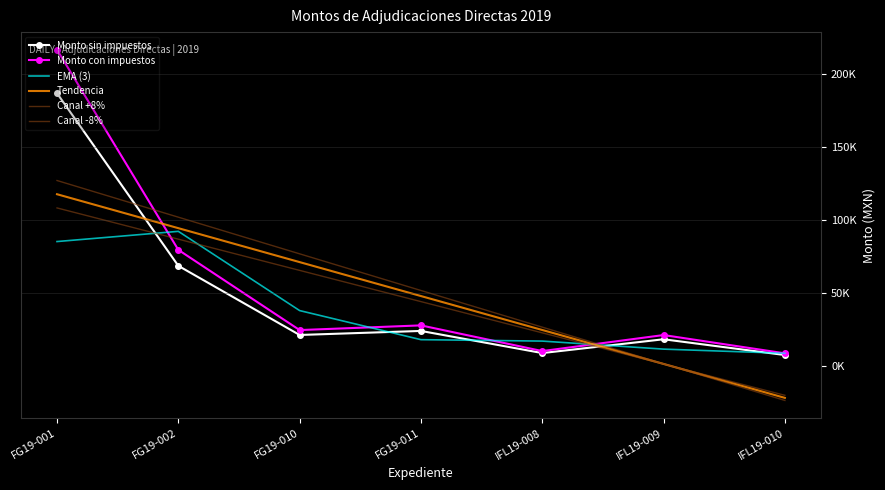

Count the number of categories in the chart.

7